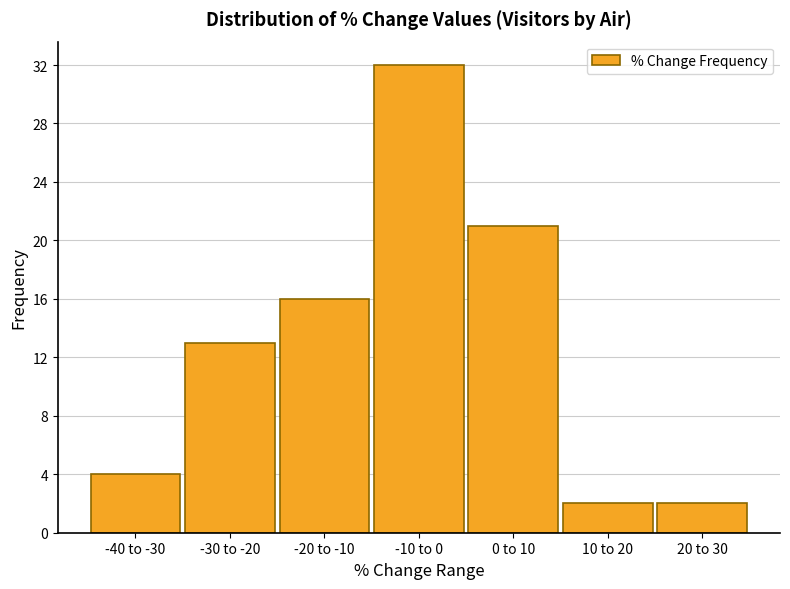

Reading left to right, list all the values displayed in this chart.

4	13	16	32	21	2	2